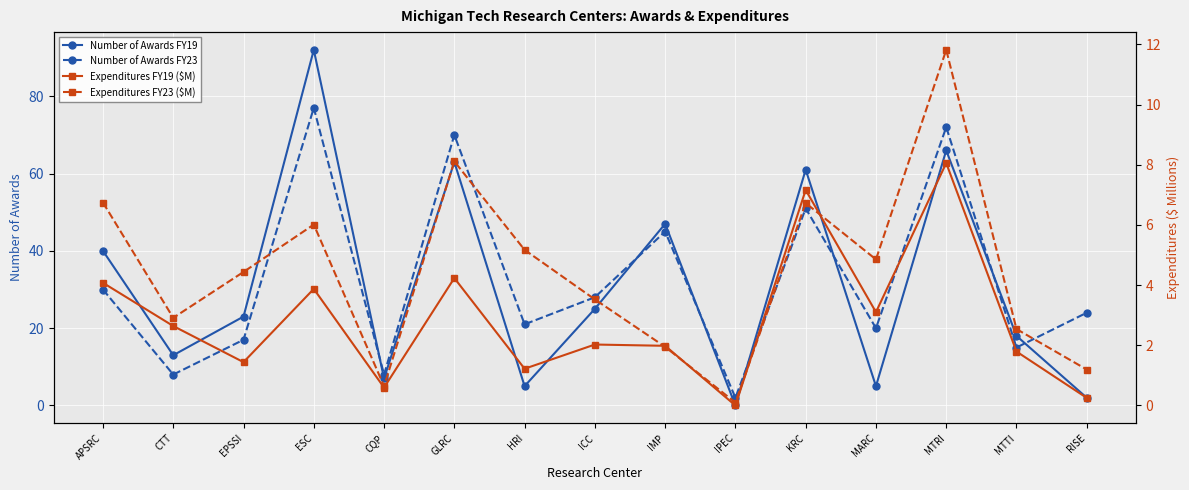

What are all the series names shown in the legend?

Number of Awards FY19, Number of Awards FY23, Expenditures FY19 ($M), Expenditures FY23 ($M)